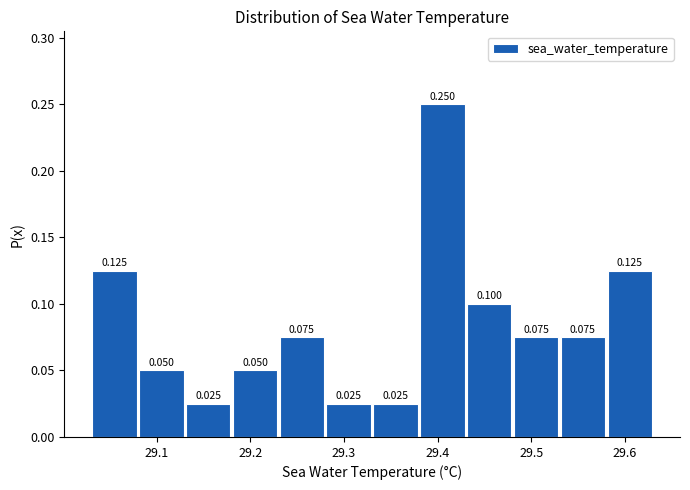

Over which range of the x-axis is the bar tallest?

29.38 to 29.43